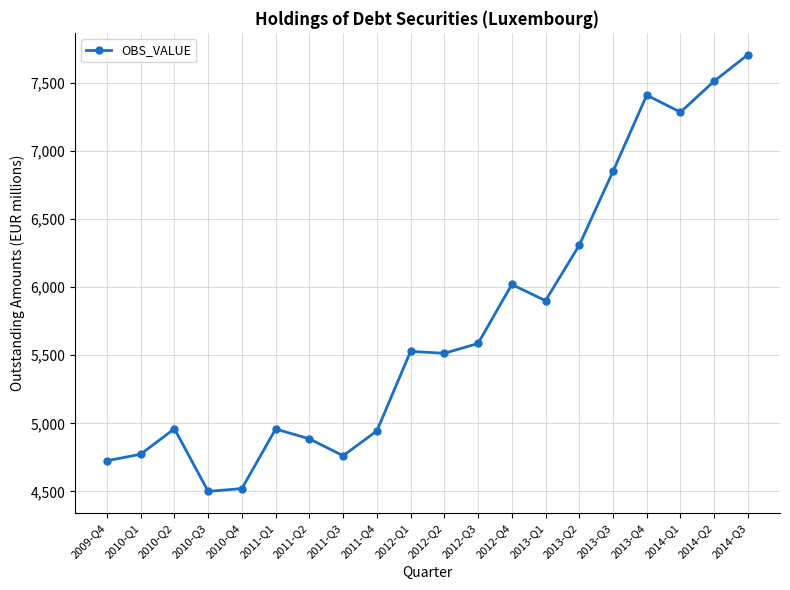

What is the difference between the second highest and minimum values?

3012